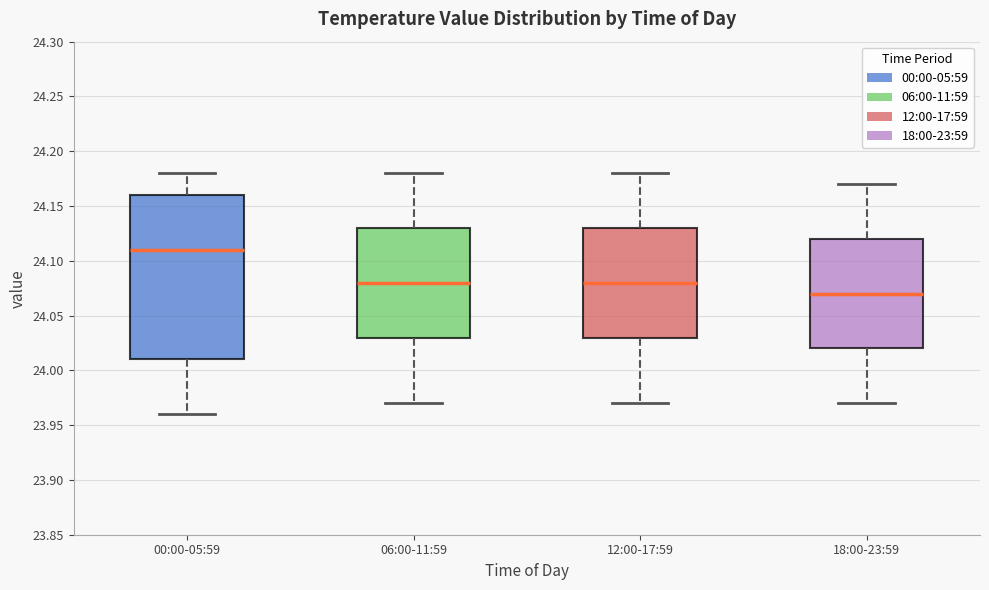

Which box has the highest median line?

00:00-05:59